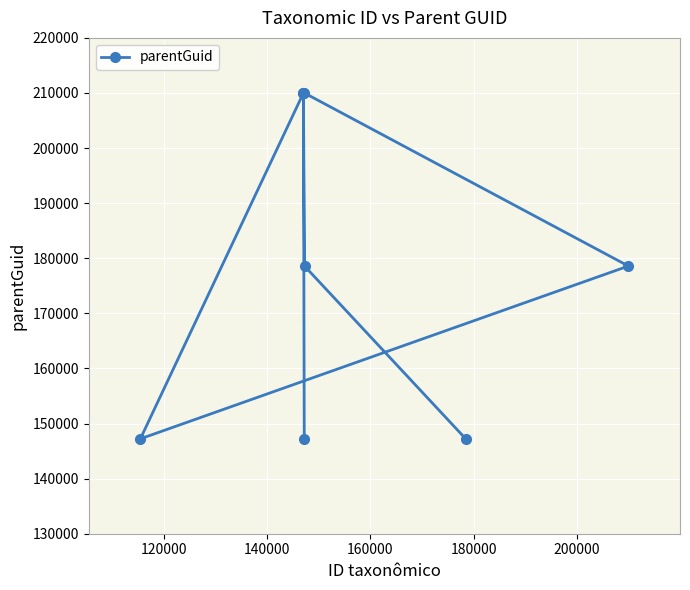

What is the average value?

178605